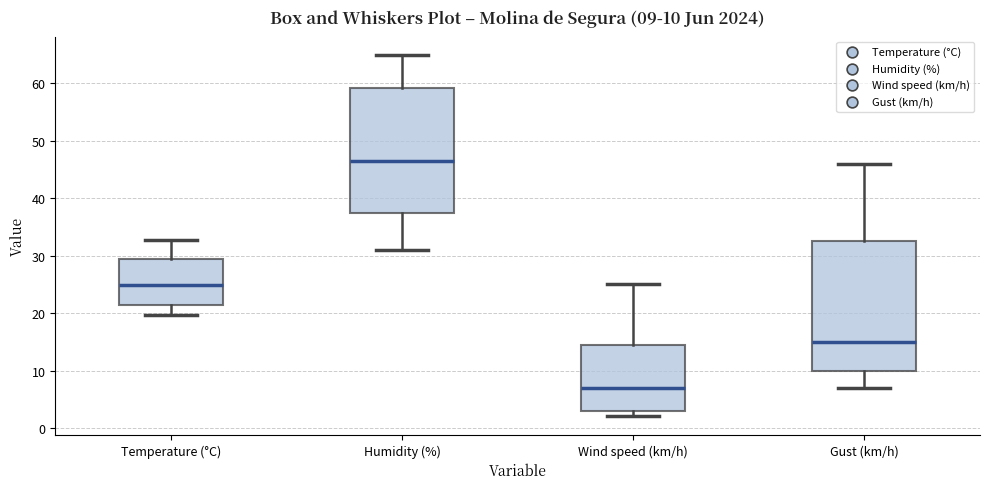

Which box has the lowest median line?

Wind speed (km/h)